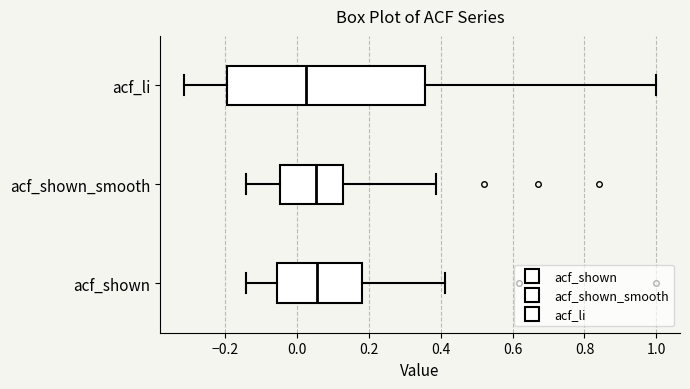

Where does the median line of the box for acf_shown_smooth sit on the x-axis? The values are not printed on the chart, so give them approximately, as read against the axis.

0.06